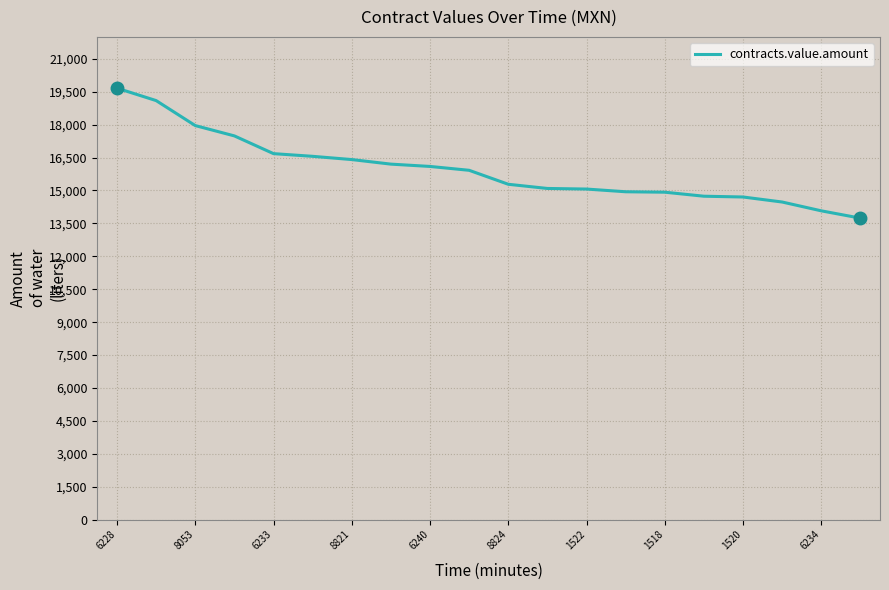

Is this an area chart (filled region under the line)?

No